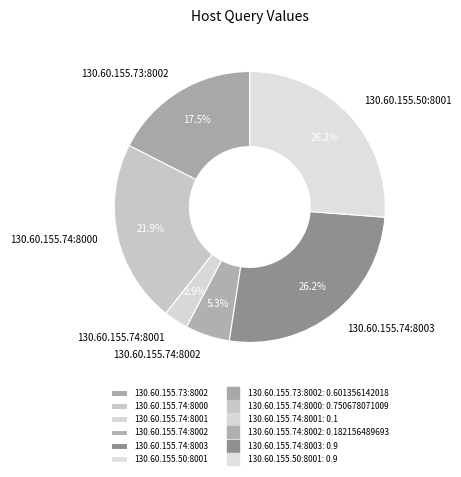

How many segments does this pie chart have?

6